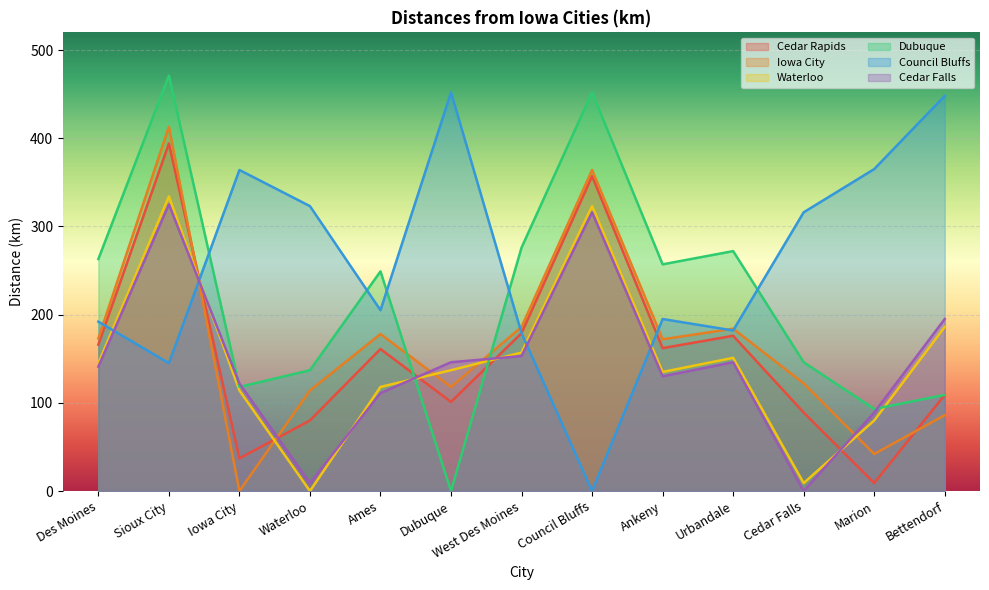

Where do Cedar Rapids and Iowa City first cross each other?

Sioux City and Iowa City